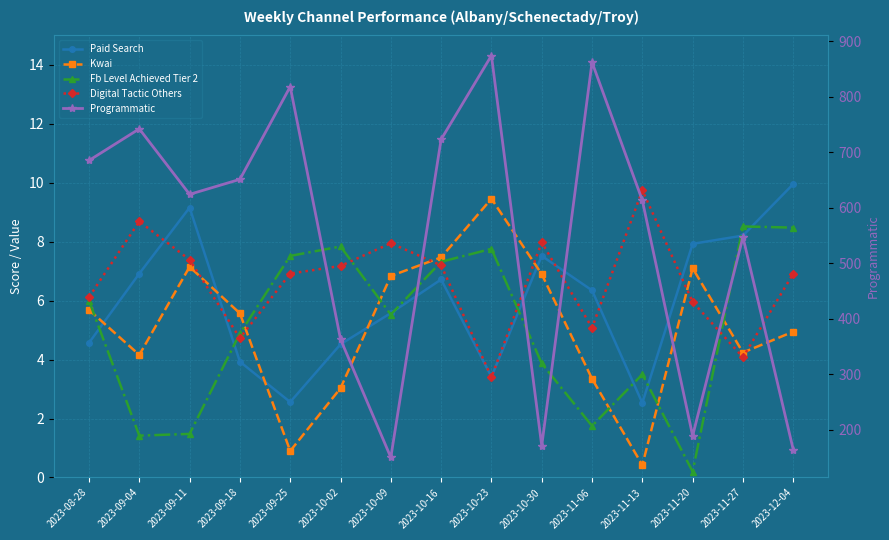

What is the label of the 8th point from the right?

2023-10-16